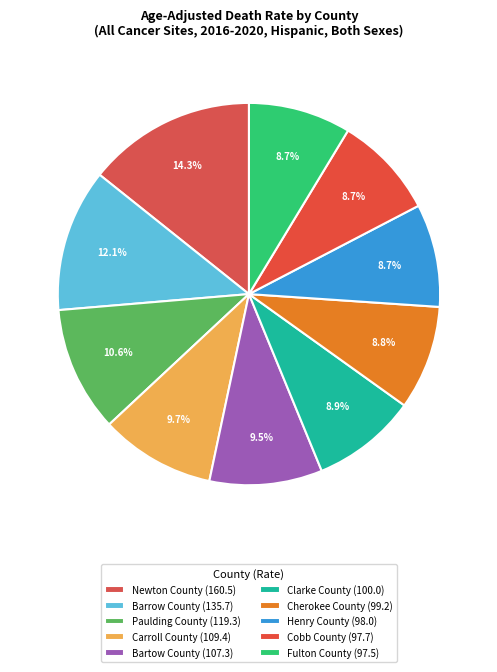

True or false: Paulding County accounts for 11% of the total.

True